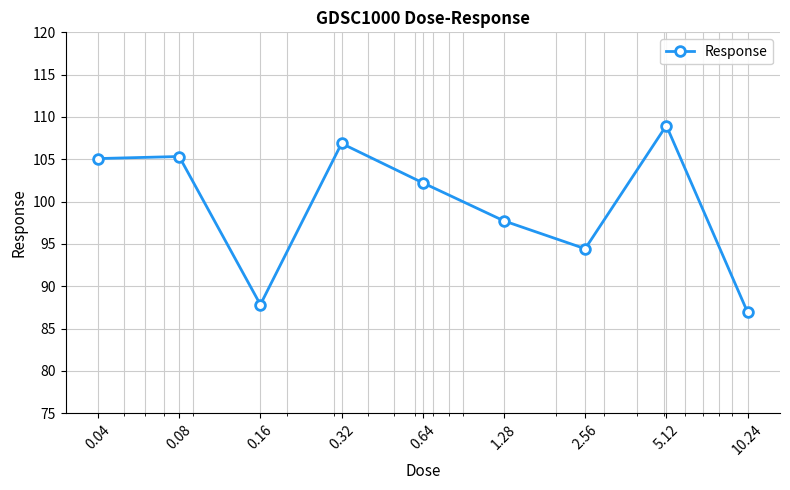

How many lines are shown in the chart?

1